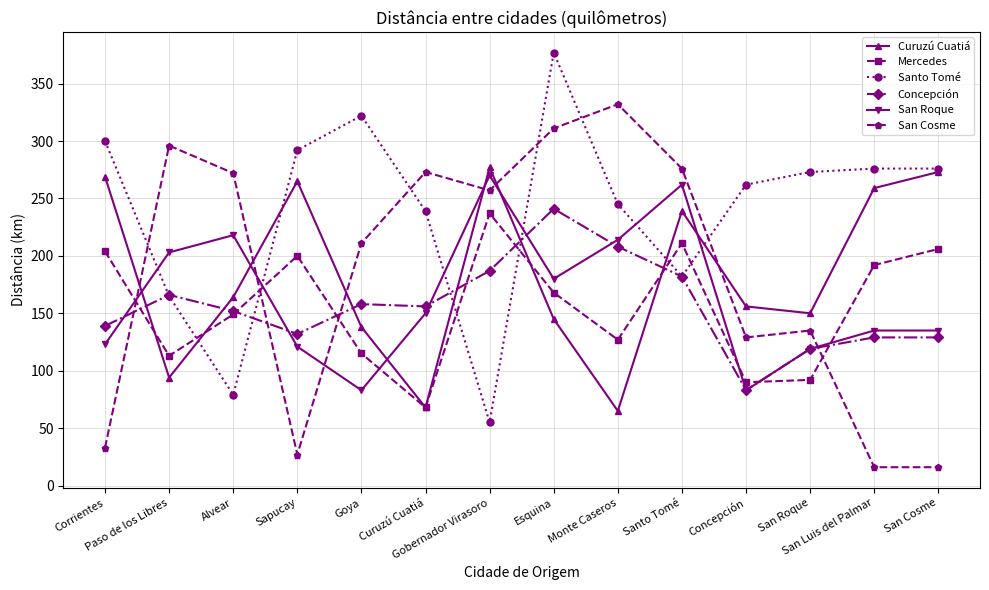

The San Cosme series shows 276 at Santo Tomé. True or false?

True